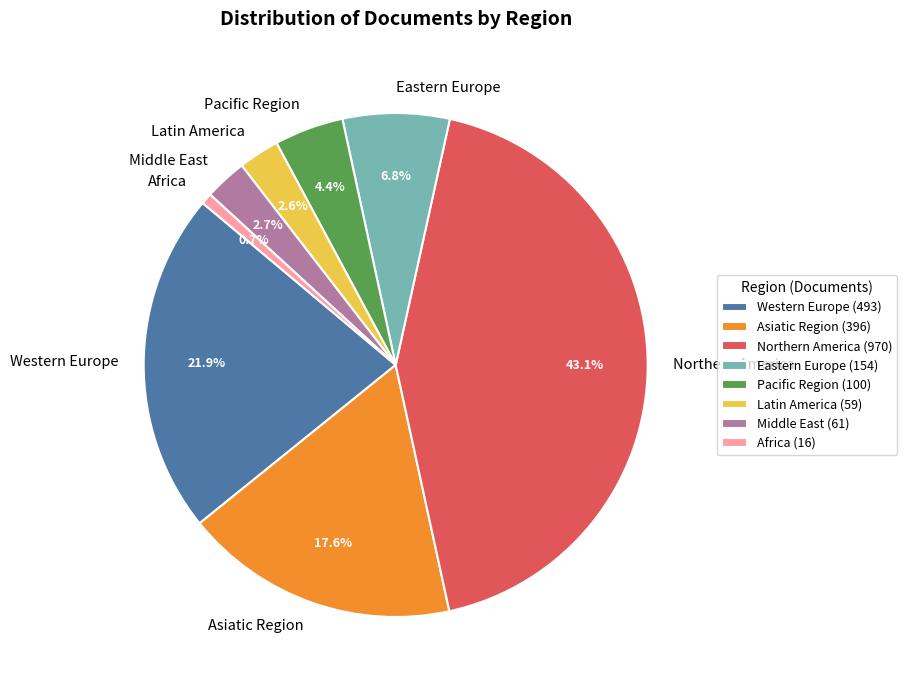

Does any single category account for the majority?

No